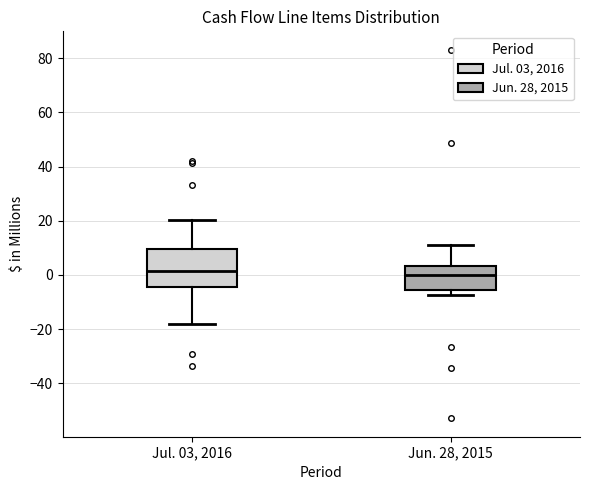

Reading left to right, read every box against the y-axis: the position of its median line, the range the box covers, and the ends of its whiskers. The values are not printed on the chart, so give them approximately, as read against the axis.

Jul. 03, 2016: median 2, box -4 to 10, whiskers -18 to 20
Jun. 28, 2015: median 0, box -6 to 4, whiskers -8 to 12